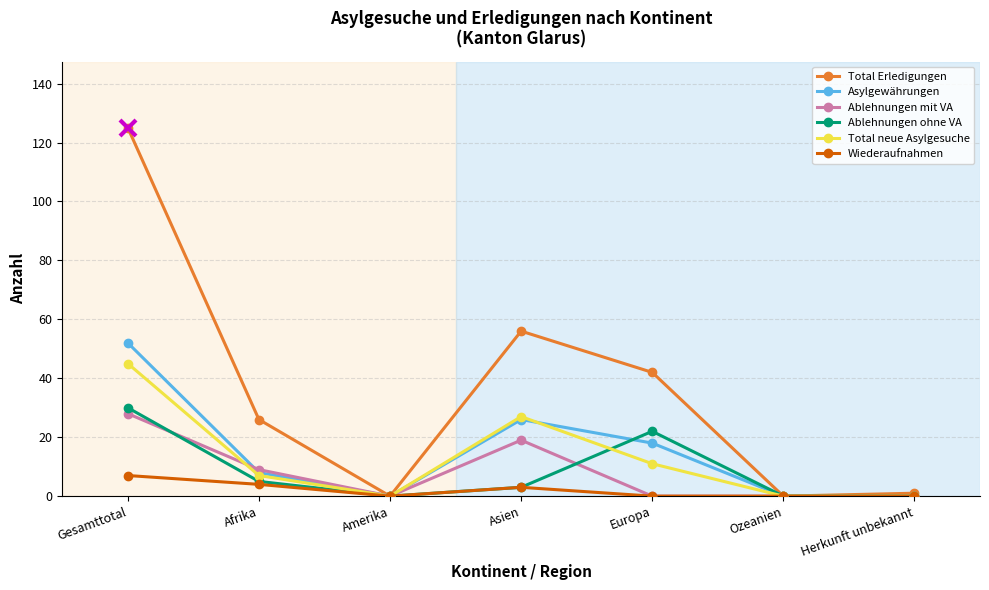

What is the label of the 1st point from the left?

Gesamttotal